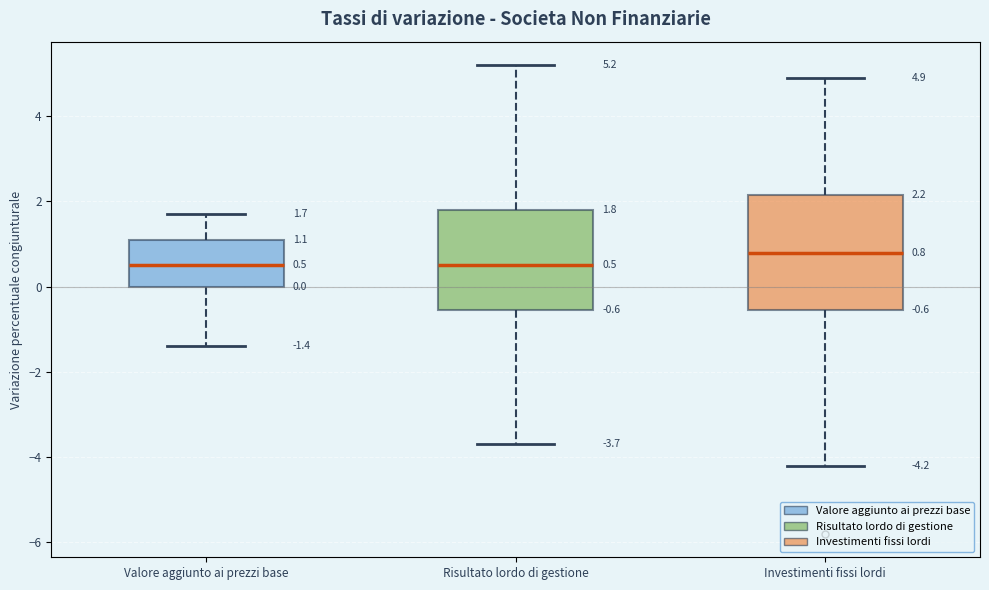

Which box is the tallest, from its lower edge to its upper edge?

Investimenti fissi lordi